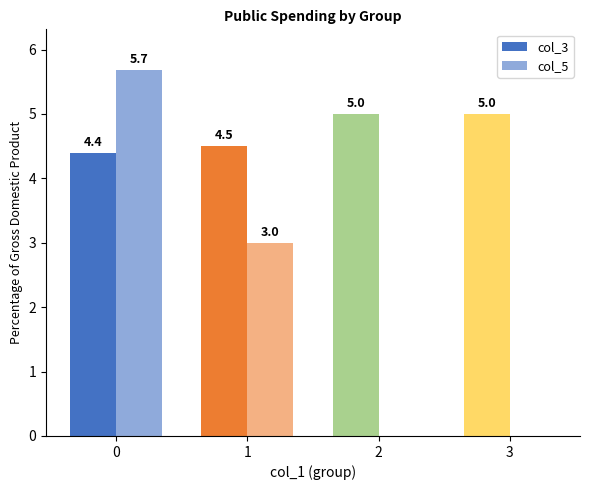

List the series in order of their overall mean, highest first.

col_3, col_5